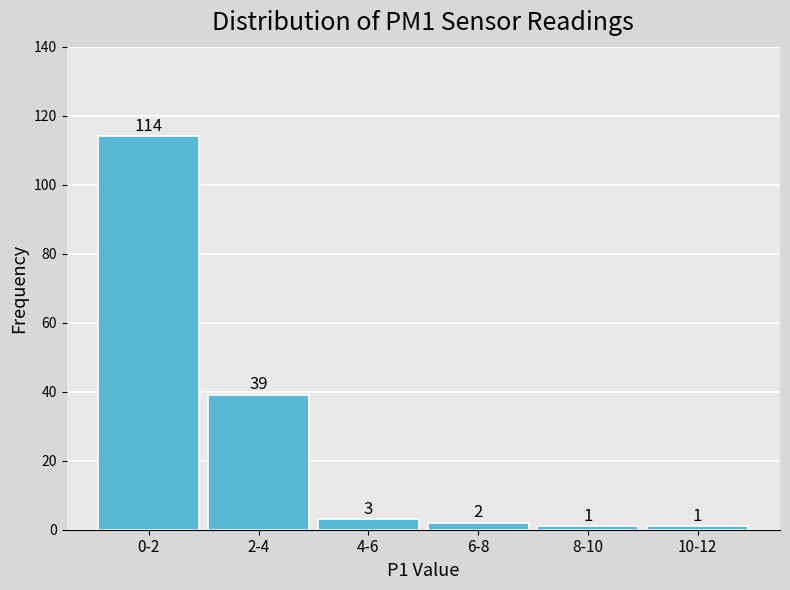

Reading left to right, extract all data points from this chart.

114	39	3	2	1	1